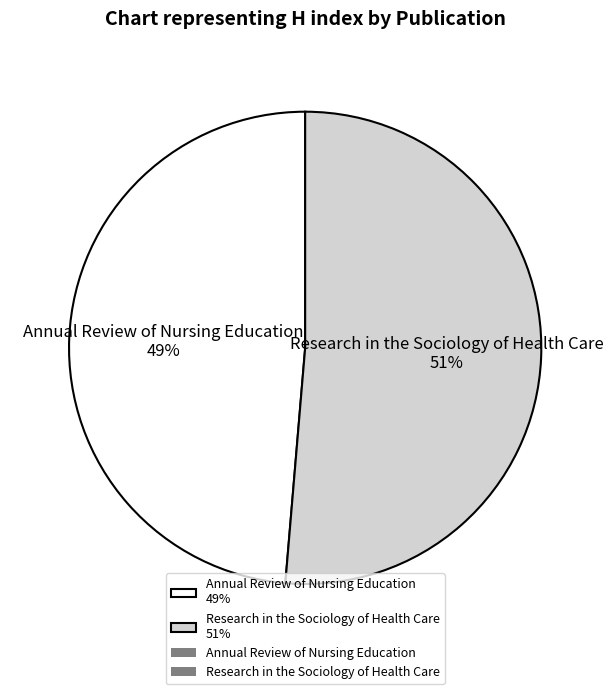

Is it true that Annual Review of Nursing Education is 41% of the pie?

False